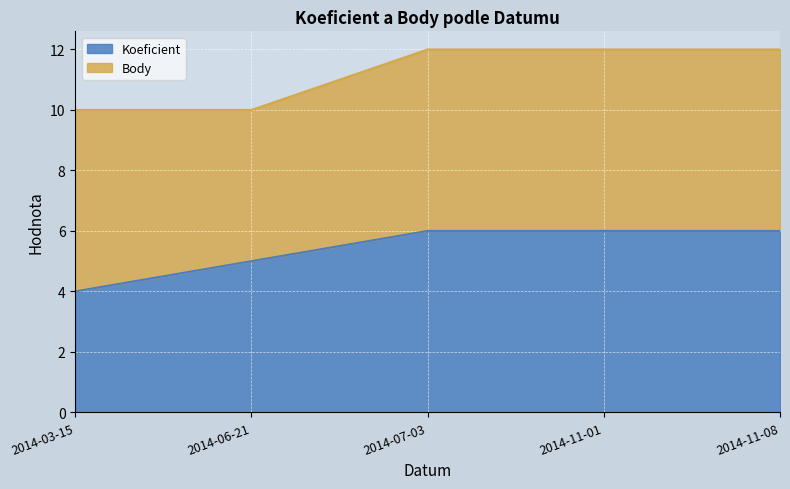

The value at 2014-11-08 is 6. True or false?

True